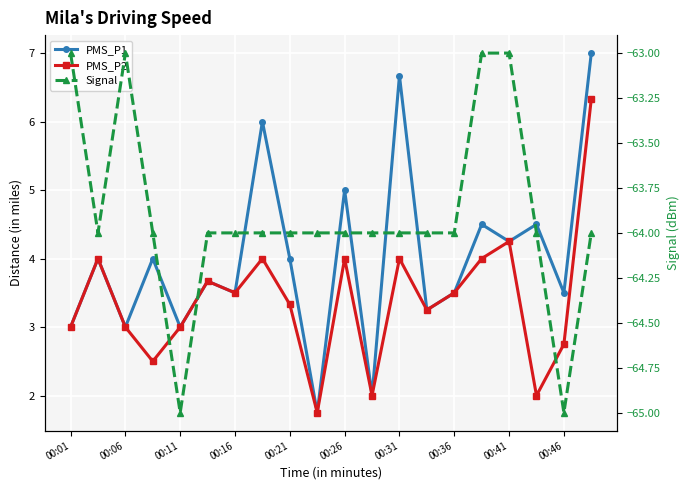

What is the value of the PMS_P1 point at the 8th from the left?

6.0